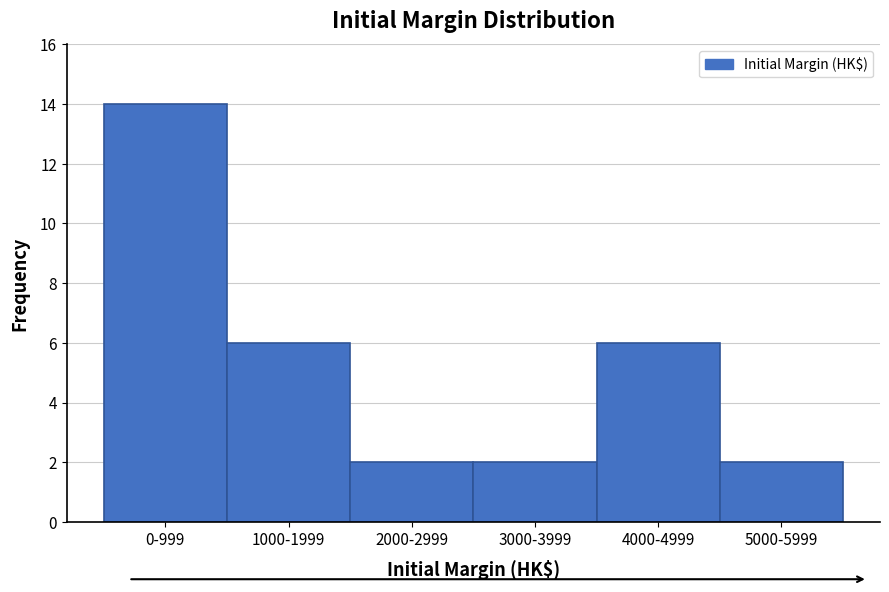

Reading left to right, list all the values displayed in this chart.

14	6	2	2	6	2